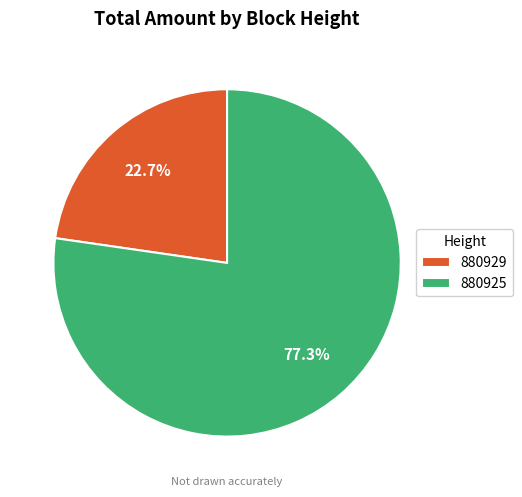

To the nearest percent, what is the average slice percentage?

50%